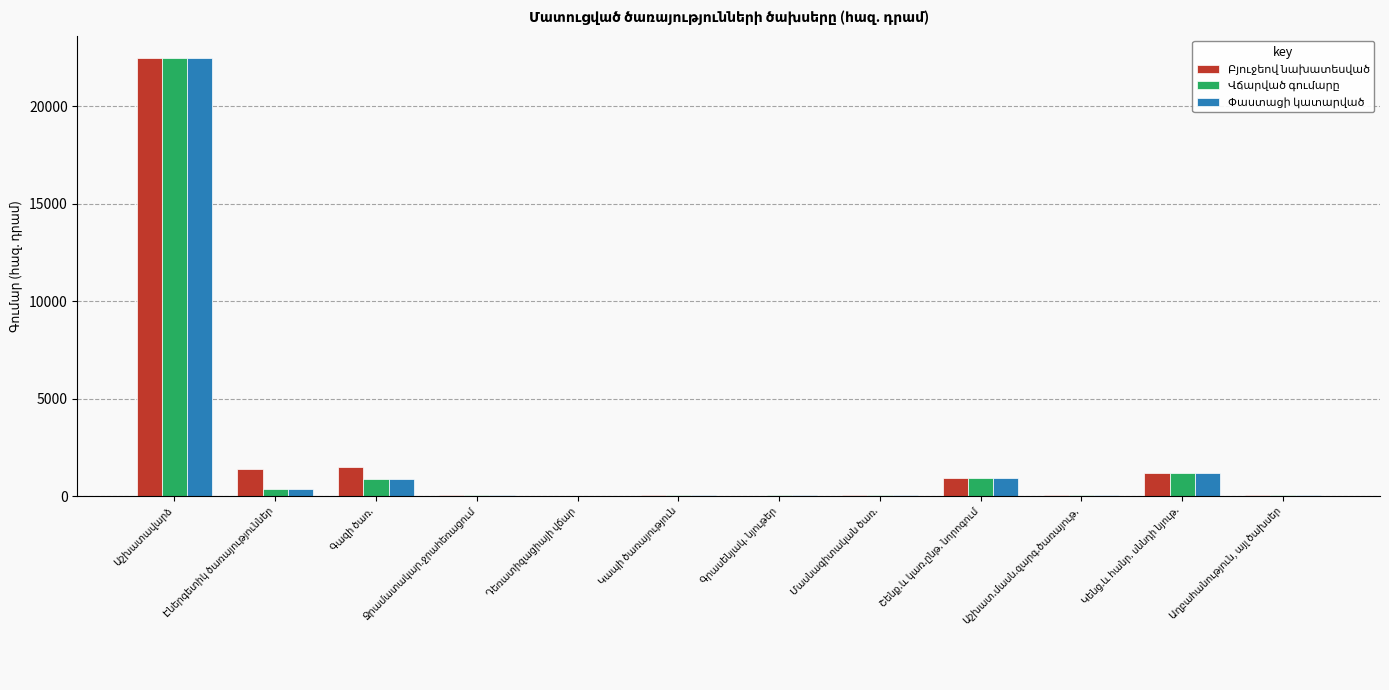

Where is Վճարված գումարը nearest to the value 11252?

Կենց.և հանր. սննդի նյութ.